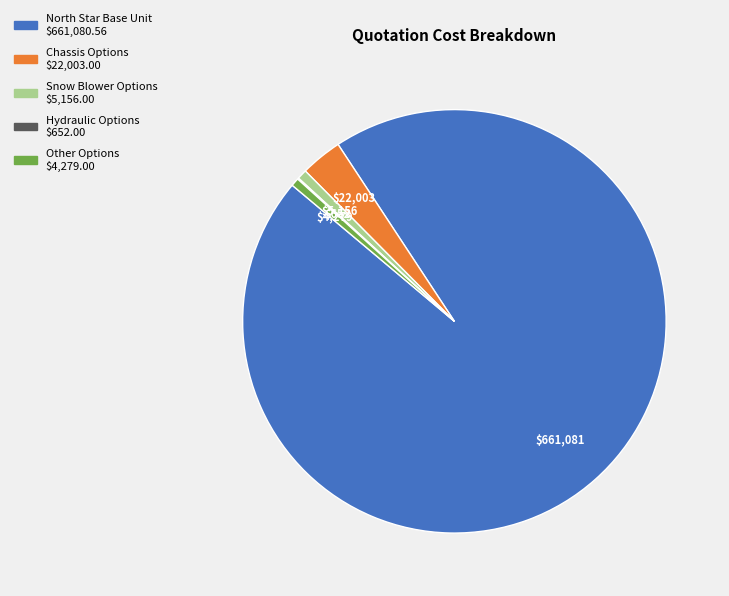

Which has a higher value, Other Options or North Star Base Unit?

North Star Base Unit